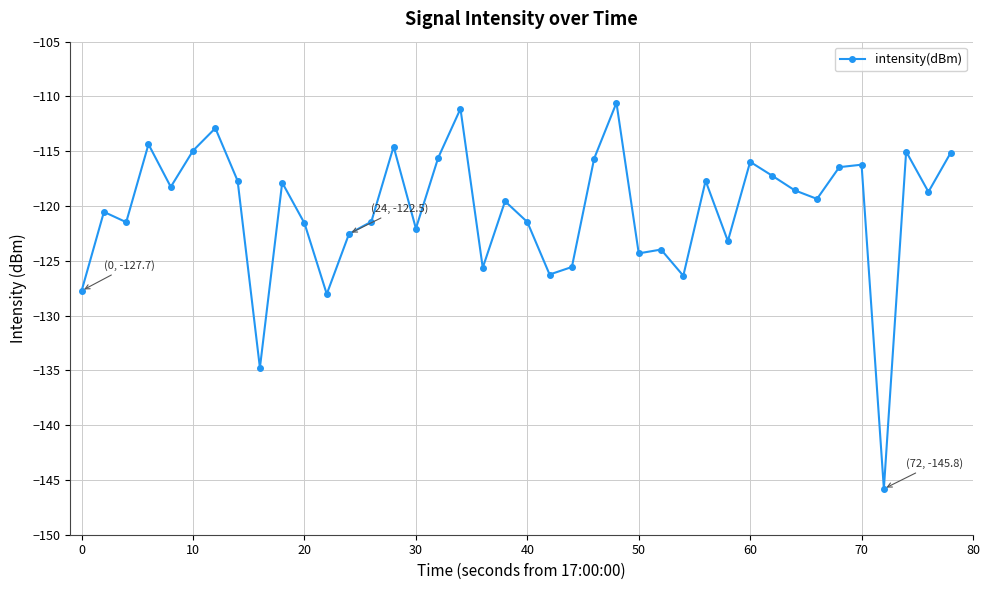

What is the smallest value displayed?

-145.8